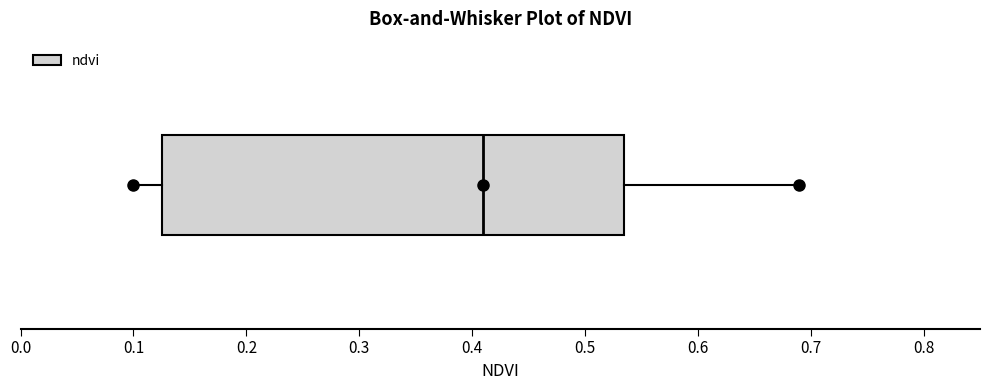

Transcribe this box plot: give where the median line is, the range the box spans, and where the two whiskers end, as read against the x-axis. The values are not printed on the chart, so give them approximately, as read against the axis.

median 0.41, box 0.13 to 0.54, whiskers 0.10 to 0.69